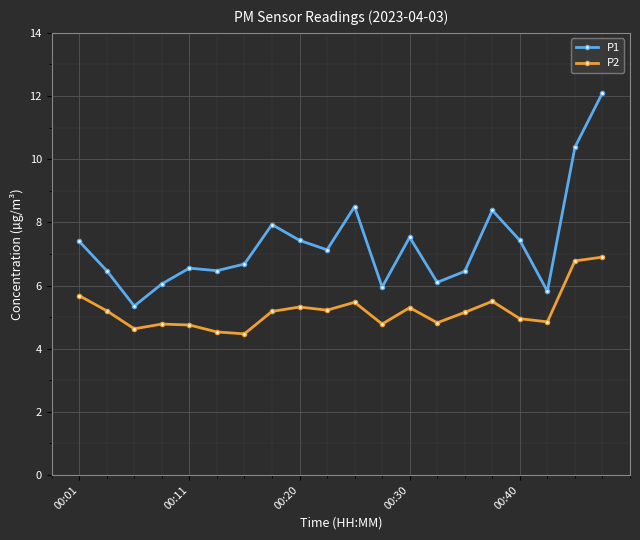

True or false: P1 has more than 1 points higher than both neighbors.

True